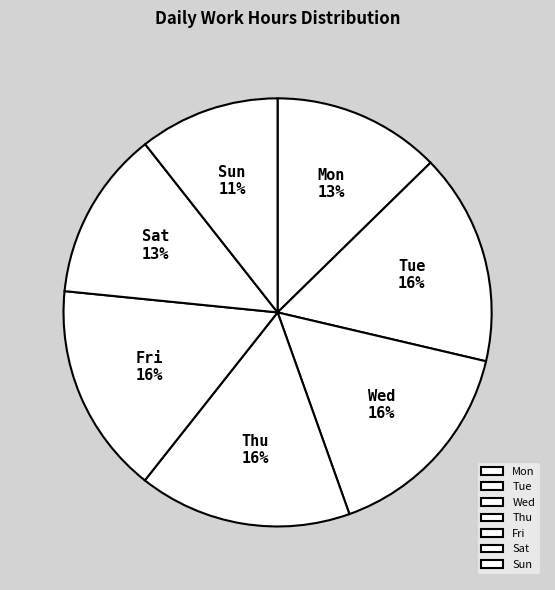

To the nearest percent, what is the average slice percentage?

14%